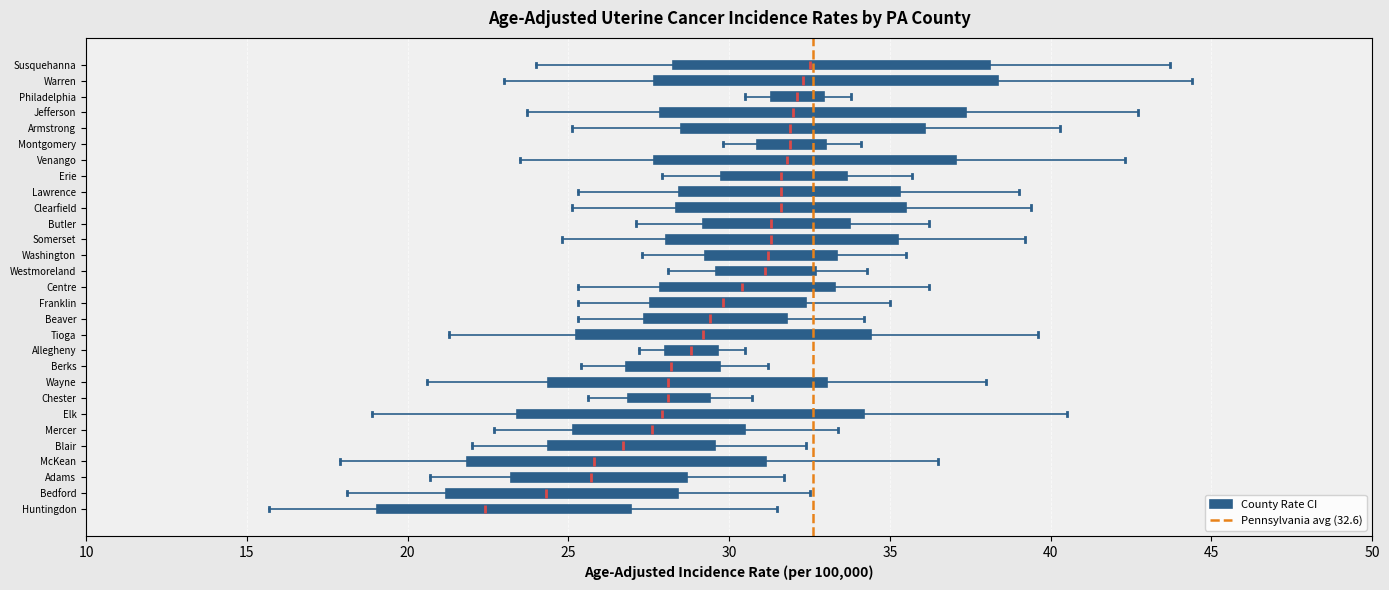

Reading bottom to top, transcribe this box plot: for each box, give where its median line is, the range the box spans, and where its two whiskers end, as read against the x-axis. The values are not printed on the chart, so give them approximately, as read against the axis.

Huntingdon: median 22.5, box 19.0 to 27.0, whiskers 15.5 to 31.5
Bedford: median 24.5, box 21.0 to 28.5, whiskers 18.0 to 32.5
Adams: median 25.5, box 23.0 to 28.5, whiskers 20.5 to 31.5
McKean: median 26.0, box 22.0 to 31.0, whiskers 18.0 to 36.5
Blair: median 26.5, box 24.5 to 29.5, whiskers 22.0 to 32.5
Mercer: median 27.5, box 25.0 to 30.5, whiskers 22.5 to 33.5
Elk: median 28.0, box 23.5 to 34.0, whiskers 19.0 to 40.5
Chester: median 28.0, box 27.0 to 29.5, whiskers 25.5 to 30.5
Wayne: median 28.0, box 24.5 to 33.0, whiskers 20.5 to 38.0
Berks: median 28.0, box 27.0 to 29.5, whiskers 25.5 to 31.0
Allegheny: median 29.0, box 28.0 to 29.5, whiskers 27.0 to 30.5
Tioga: median 29.0, box 25.5 to 34.5, whiskers 21.5 to 39.5
Beaver: median 29.5, box 27.5 to 32.0, whiskers 25.5 to 34.0
Franklin: median 30.0, box 27.5 to 32.5, whiskers 25.5 to 35.0
Centre: median 30.5, box 28.0 to 33.5, whiskers 25.5 to 36.0
Westmoreland: median 31.0, box 29.5 to 32.5, whiskers 28.0 to 34.5
Washington: median 31.0, box 29.5 to 33.5, whiskers 27.5 to 35.5
Somerset: median 31.5, box 28.0 to 35.5, whiskers 25.0 to 39.0
Butler: median 31.5, box 29.0 to 34.0, whiskers 27.0 to 36.0
Clearfield: median 31.5, box 28.5 to 35.5, whiskers 25.0 to 39.5
Lawrence: median 31.5, box 28.5 to 35.5, whiskers 25.5 to 39.0
Erie: median 31.5, box 30.0 to 33.5, whiskers 28.0 to 35.5
Venango: median 32.0, box 27.5 to 37.0, whiskers 23.5 to 42.5
Montgomery: median 32.0, box 31.0 to 33.0, whiskers 30.0 to 34.0
Armstrong: median 32.0, box 28.5 to 36.0, whiskers 25.0 to 40.5
Jefferson: median 32.0, box 28.0 to 37.5, whiskers 23.5 to 42.5
Philadelphia: median 32.0, box 31.5 to 33.0, whiskers 30.5 to 34.0
Warren: median 32.5, box 27.5 to 38.5, whiskers 23.0 to 44.5
Susquehanna: median 32.5, box 28.5 to 38.0, whiskers 24.0 to 43.5